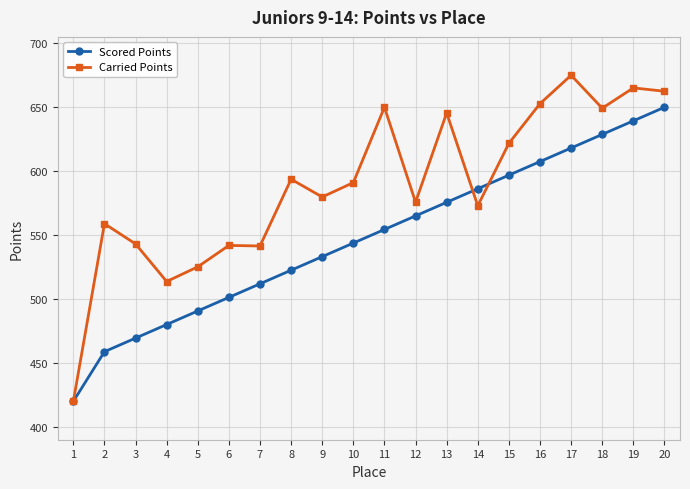

What is the value of the Scored Points point at the 5th from the left?

490.8